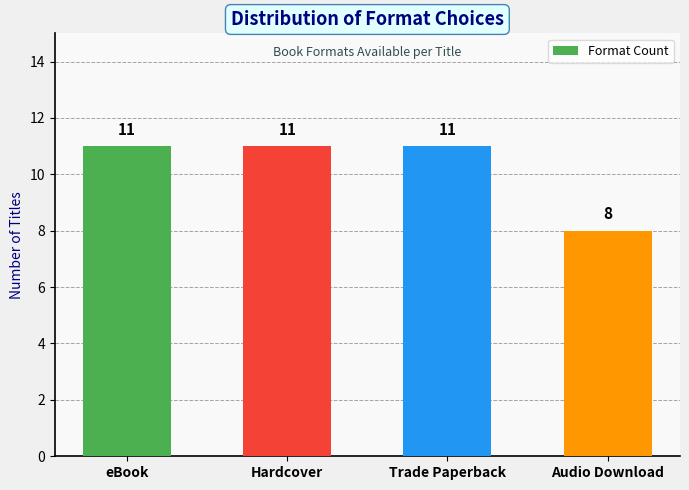

Read the value at eBook.

11